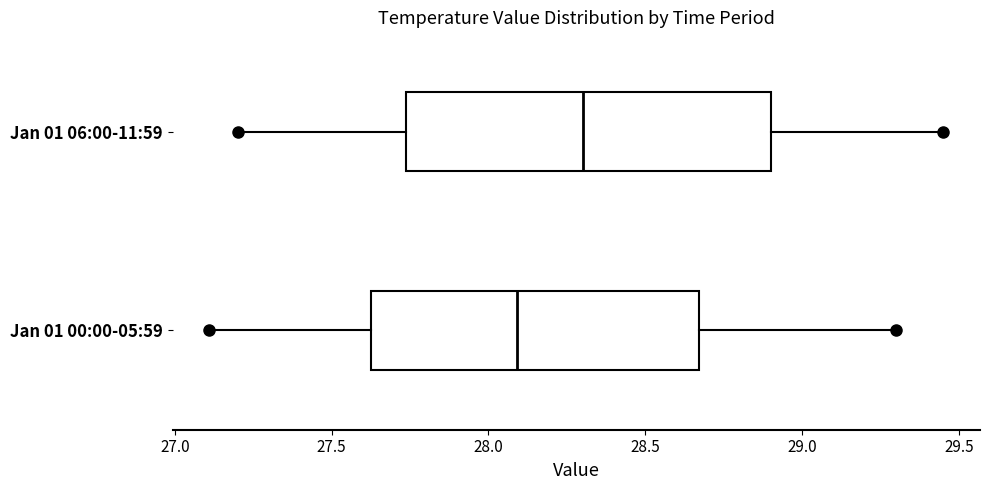

Reading bottom to top, transcribe this box plot: for each box, give where its median line is, the range the box spans, and where its two whiskers end, as read against the x-axis. The values are not printed on the chart, so give them approximately, as read against the axis.

Jan 01 00:00-05:59: median 28.10, box 27.65 to 28.65, whiskers 27.10 to 29.30
Jan 01 06:00-11:59: median 28.30, box 27.75 to 28.90, whiskers 27.20 to 29.45